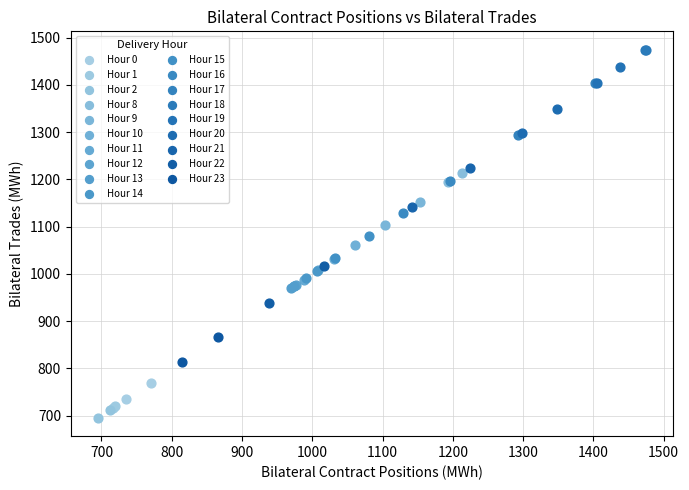

Which series has the widest spread of Y values?

Hour 17